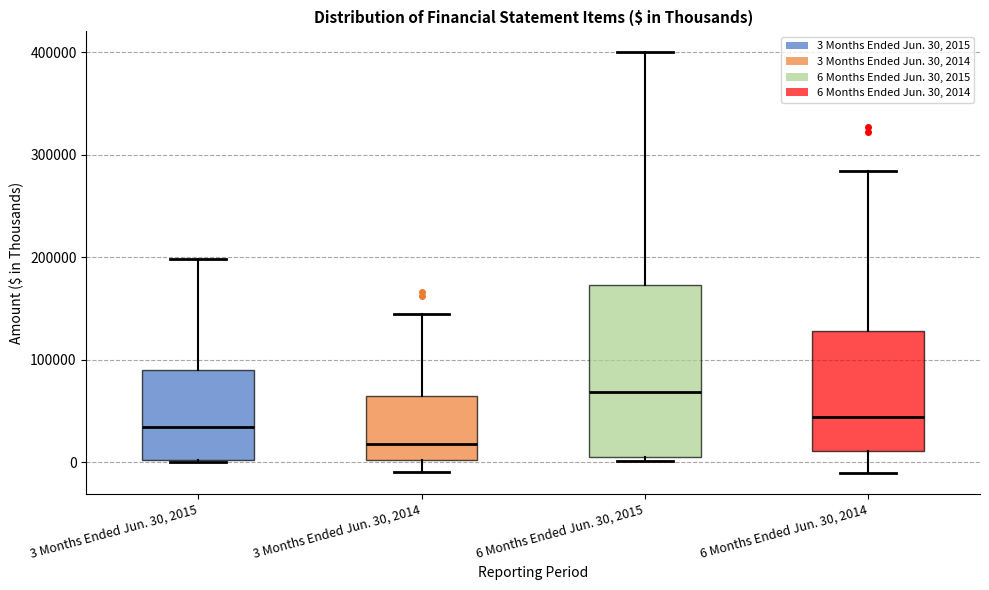

Which box is the tallest, from its lower edge to its upper edge?

6 Months Ended Jun. 30, 2015